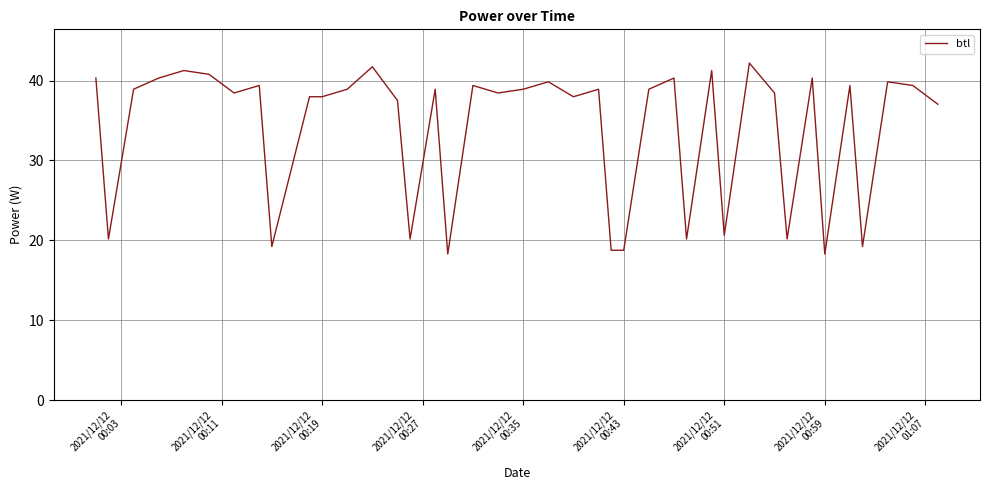

Does the chart display data point markers on the line(s)?

No